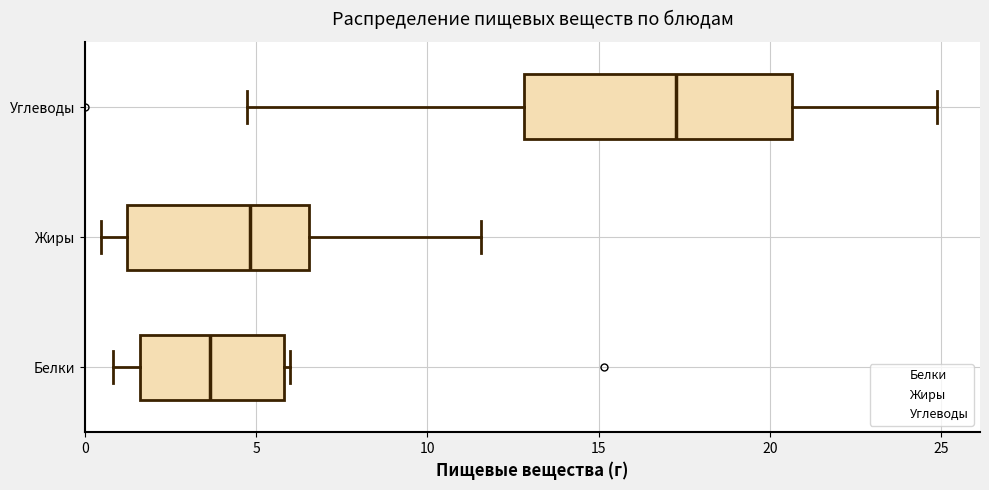

Which box has the furthest to the left median line?

Белки